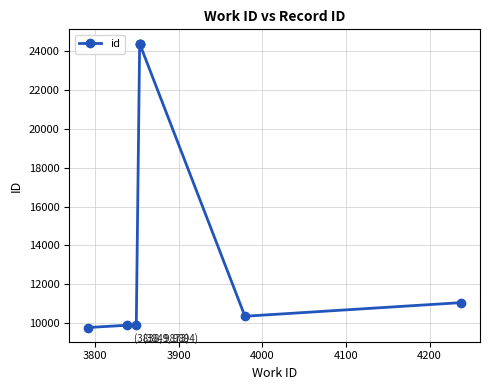

Does the chart have visible grid lines?

Yes